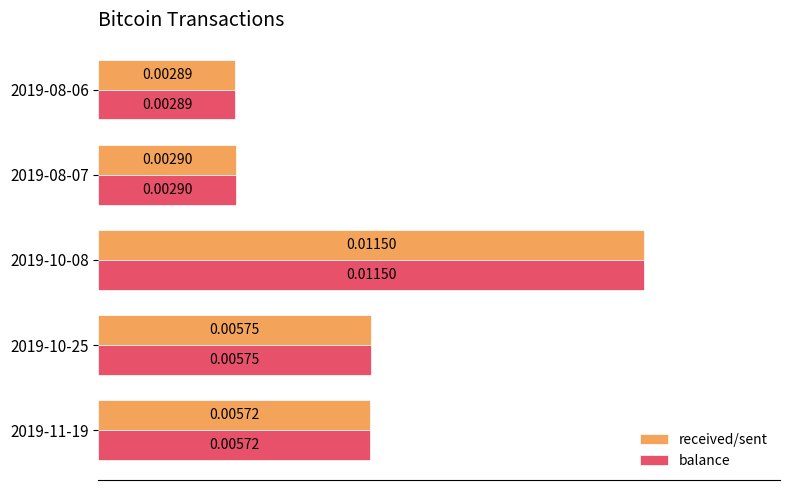

At which label does received/sent reach its peak?

2019-10-08